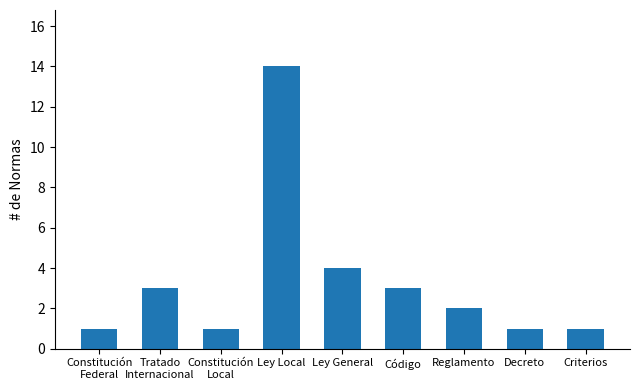

At which category does the chart reach its peak across all series?

Ley Local